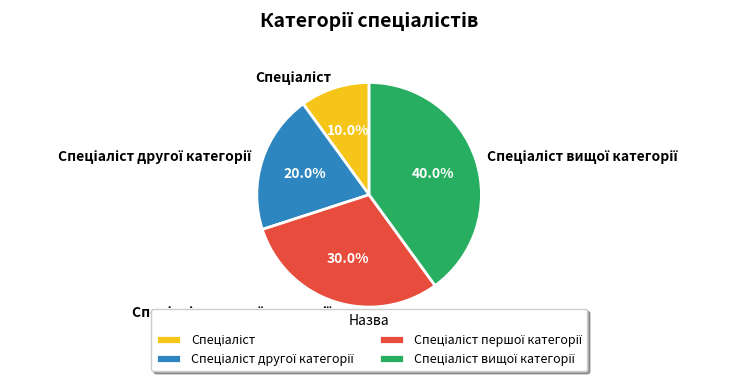

How many segments does this pie chart have?

4